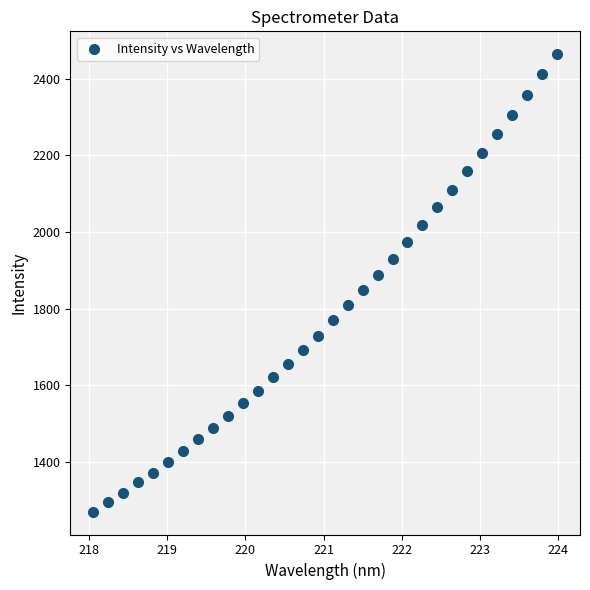

What is the range of Y values (max minus min)?

1193.2